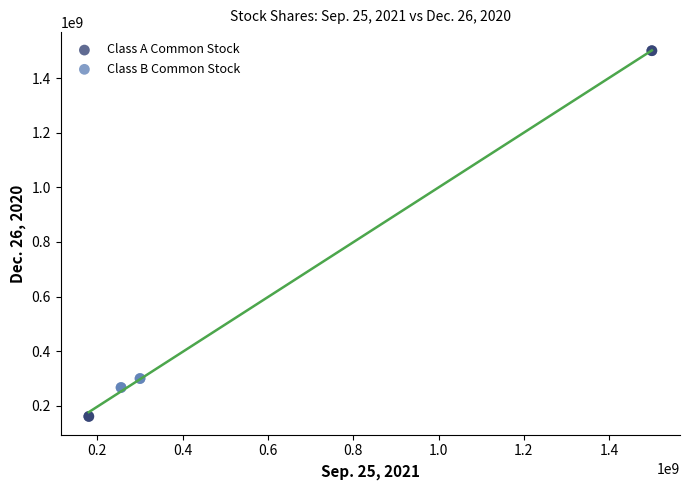

Which series reaches the minimum Y coordinate?

Class A Common Stock